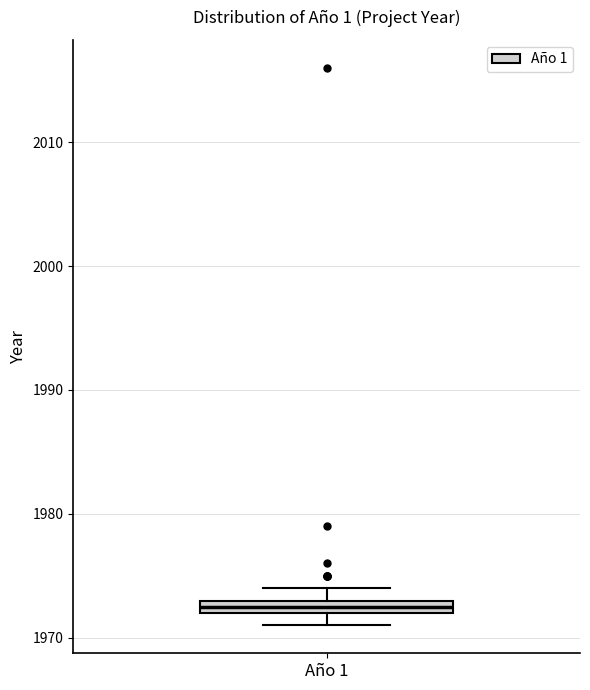

Where is the lower edge of the box for Año 1 on the y-axis? The values are not printed on the chart, so give them approximately, as read against the axis.

1972